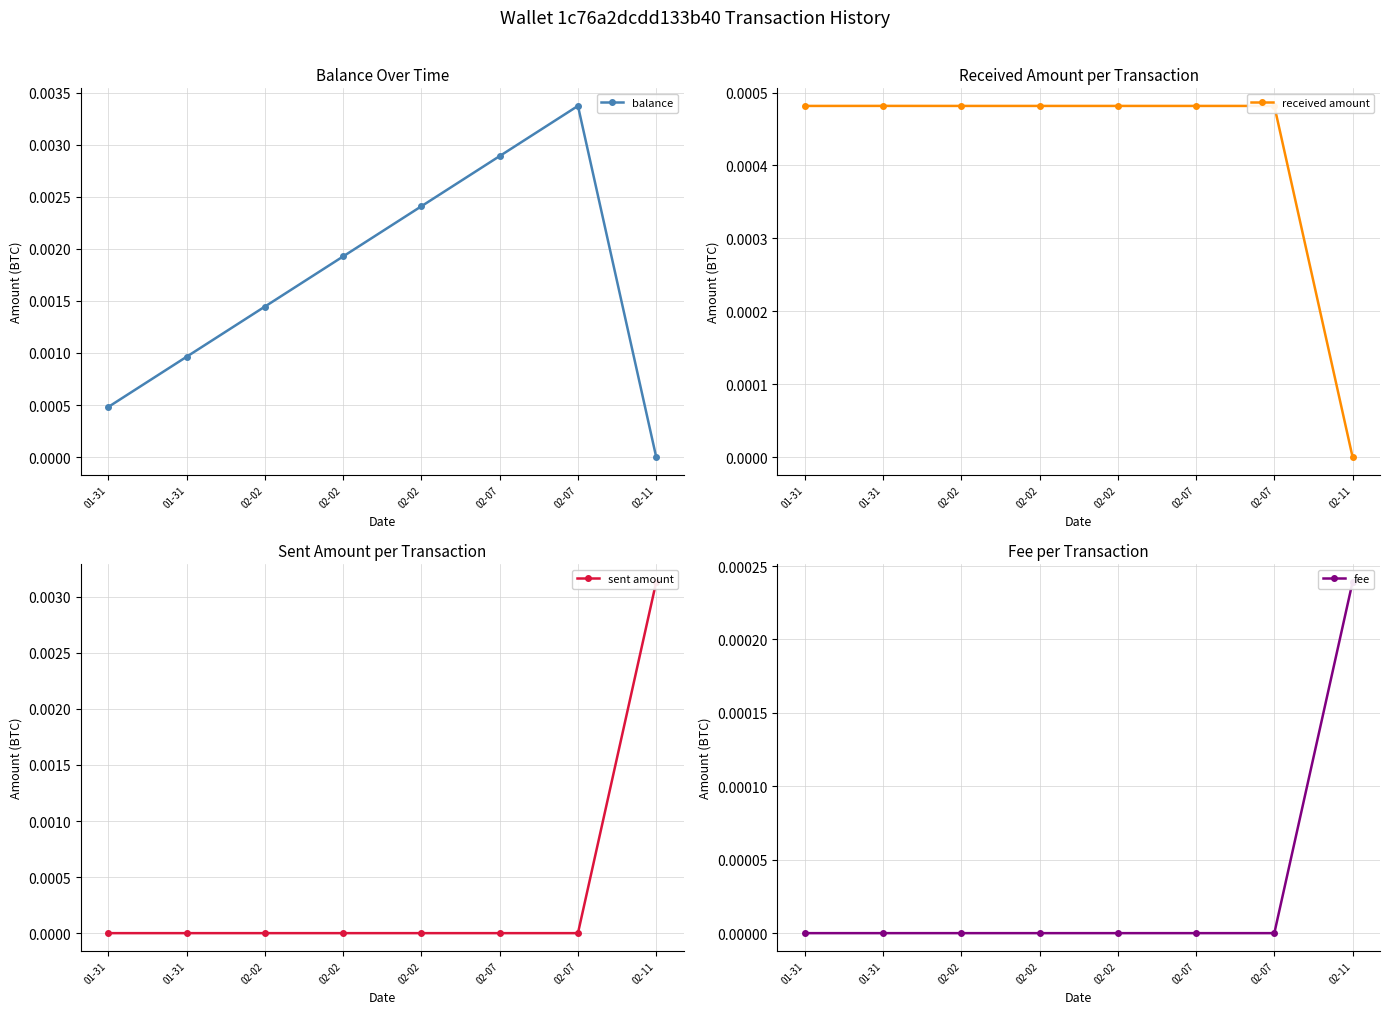

True or false: sent amount and balance cross at least once.

True